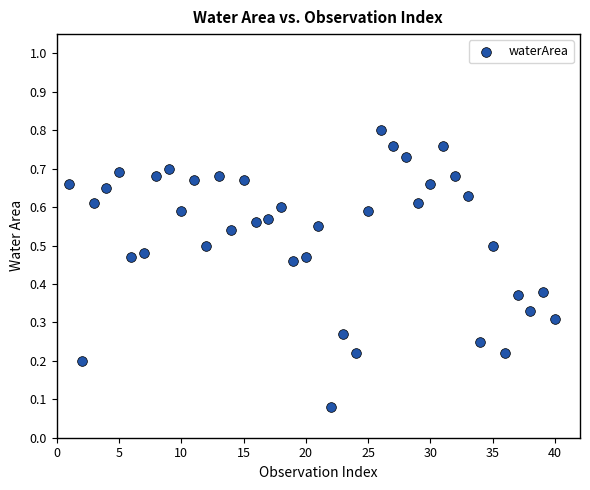

What is the range of X values (max minus min)?

39.0